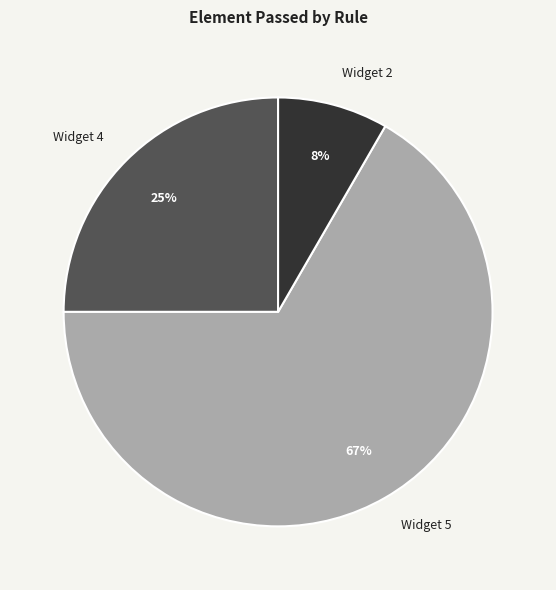

Is the sum of Widget 4 and Widget 5 greater than half?

Yes